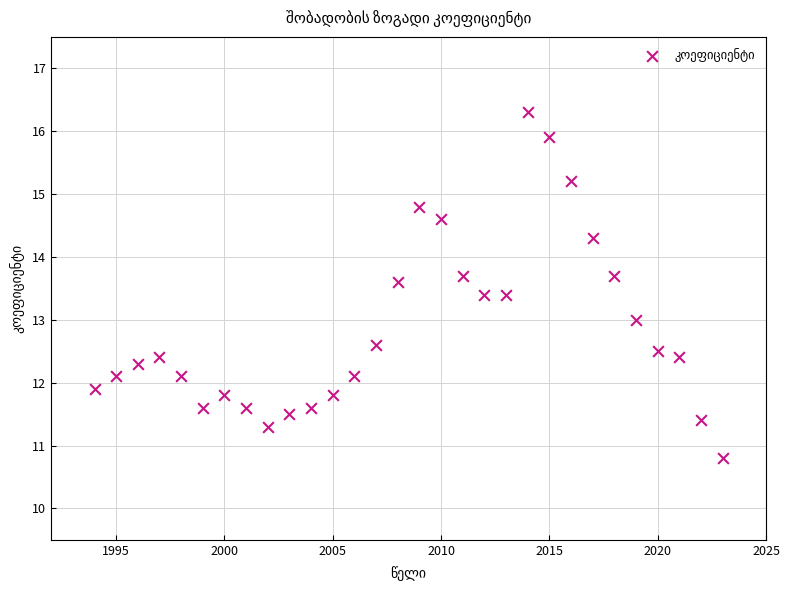

What is the range of Y values (max minus min)?

5.5